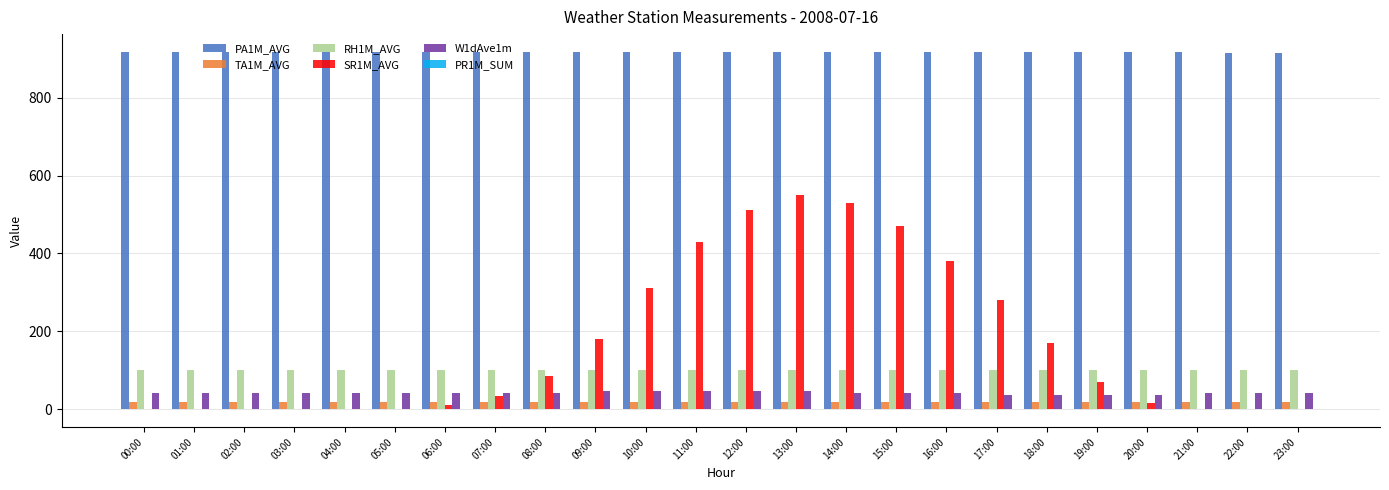

True or false: RH1M_AVG has a value of 50.5 at 03:00.

False